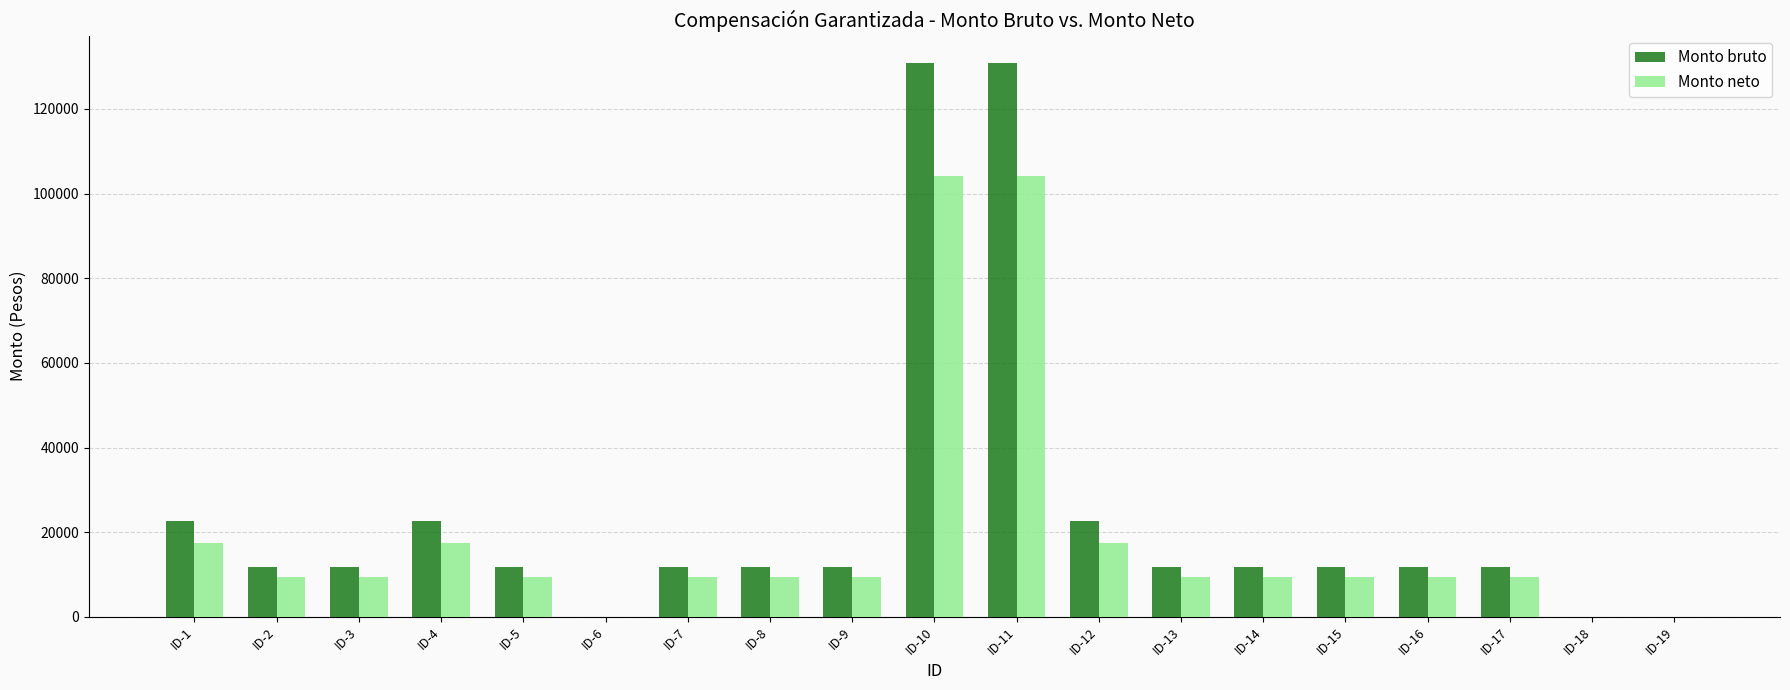

The value of Monto neto at ID-1 is 17540.7. True or false?

True